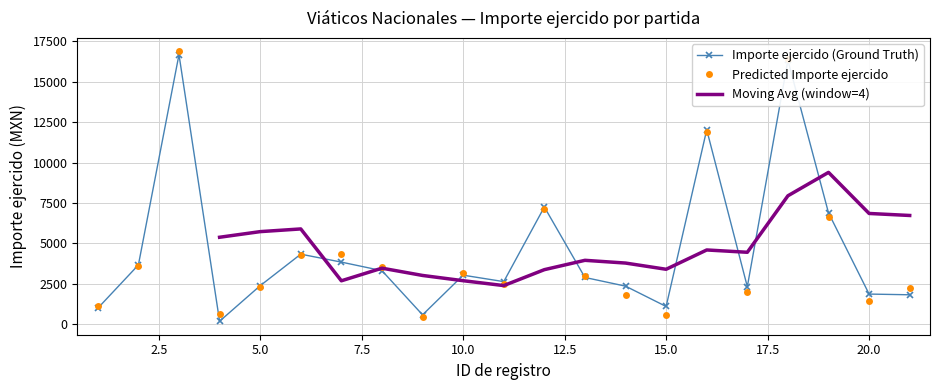

Which has a higher value, 3 or 10?

3